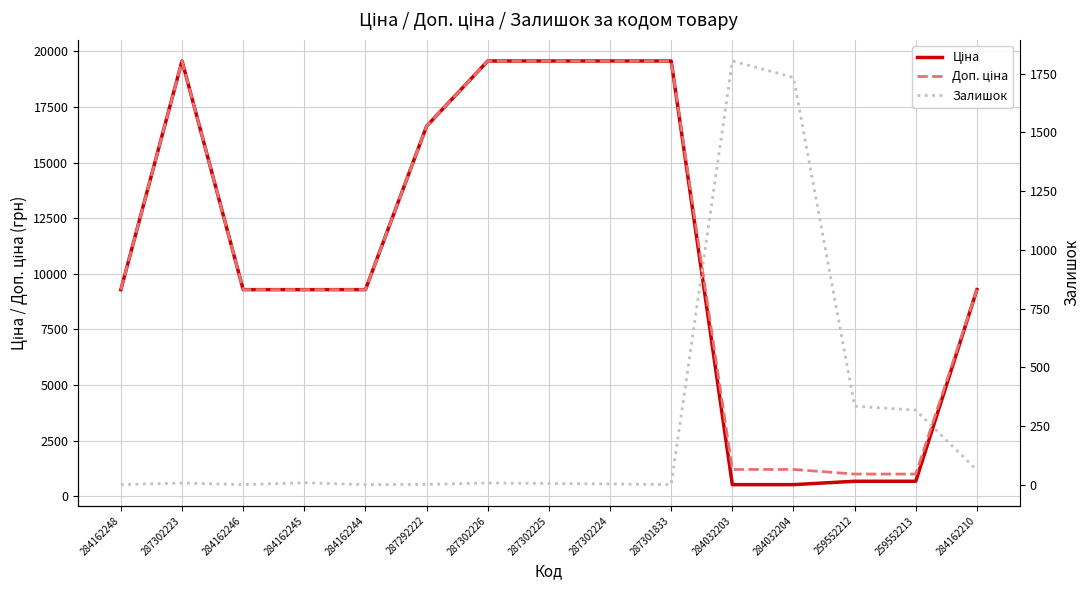

Which series has the largest total across all categories?

Доп. ціна